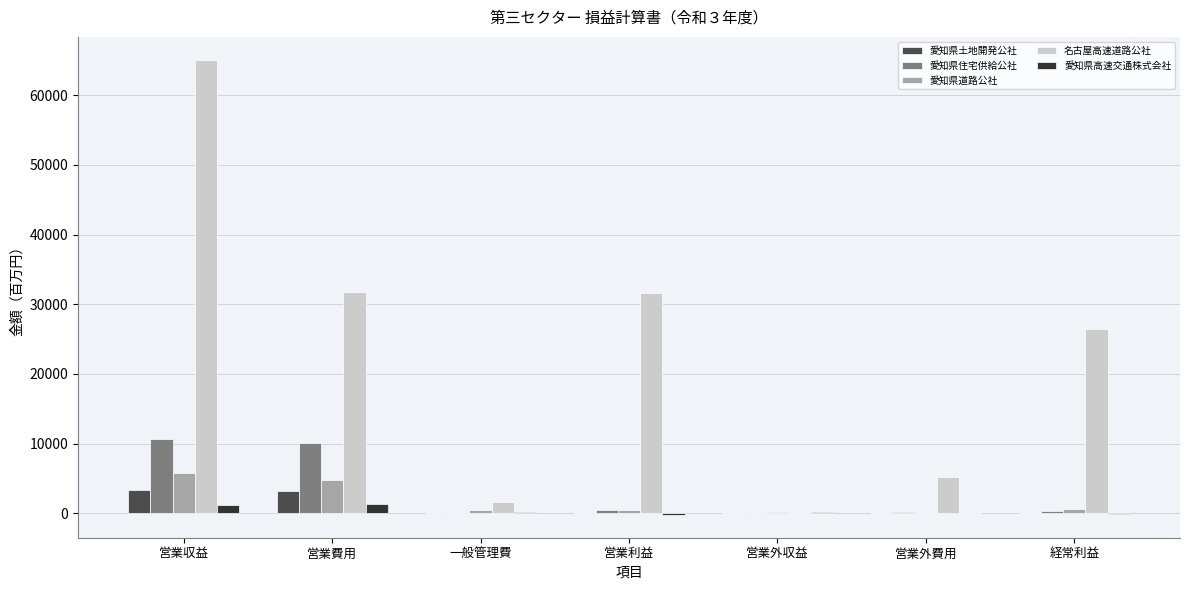

The 愛知県道路公社 series shows 5734 at 営業収益. True or false?

True